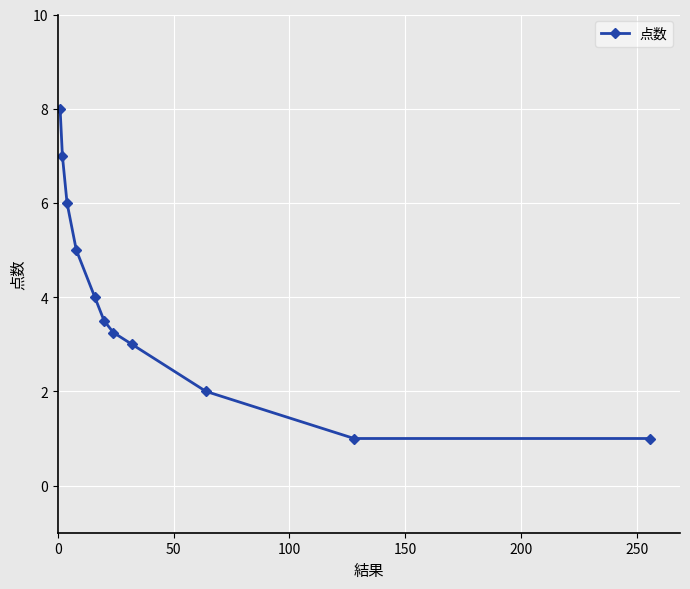

What is the minimum value shown in the chart?

1.0